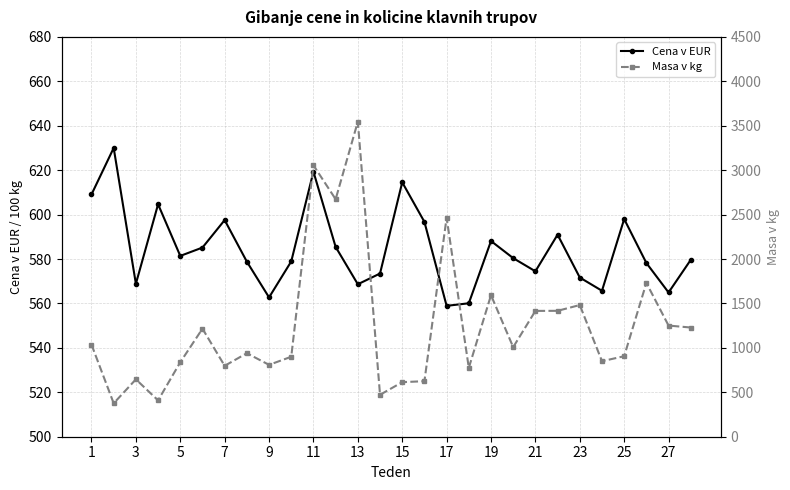

What is the difference between the highest and lowest values at 1?

427.9